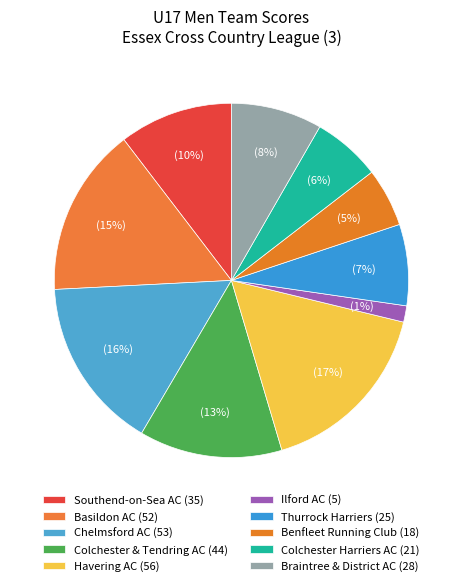

How many segments does this pie chart have?

10